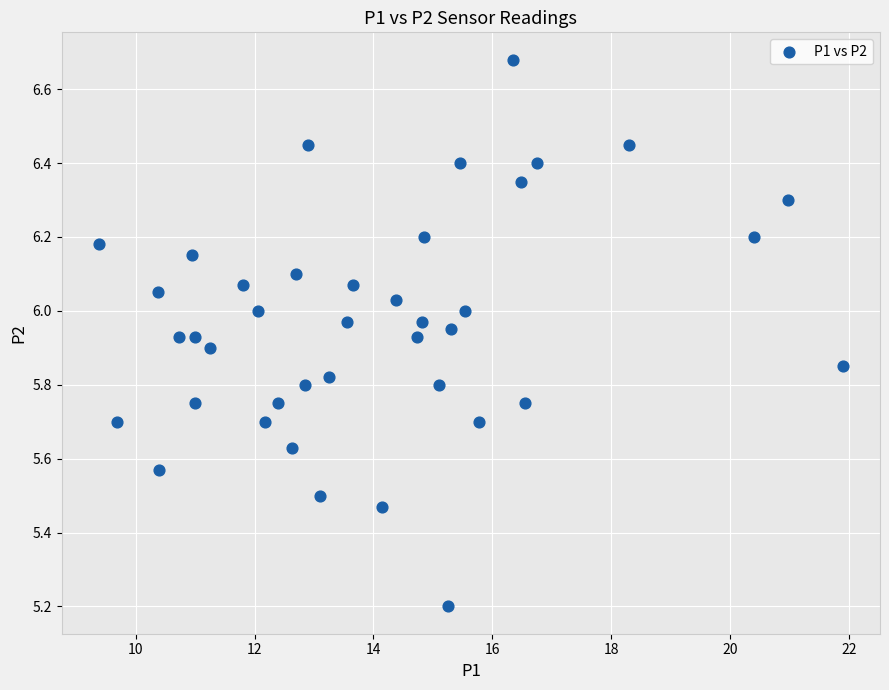

What Y value in the scatter plot is closest to 5?

5.2